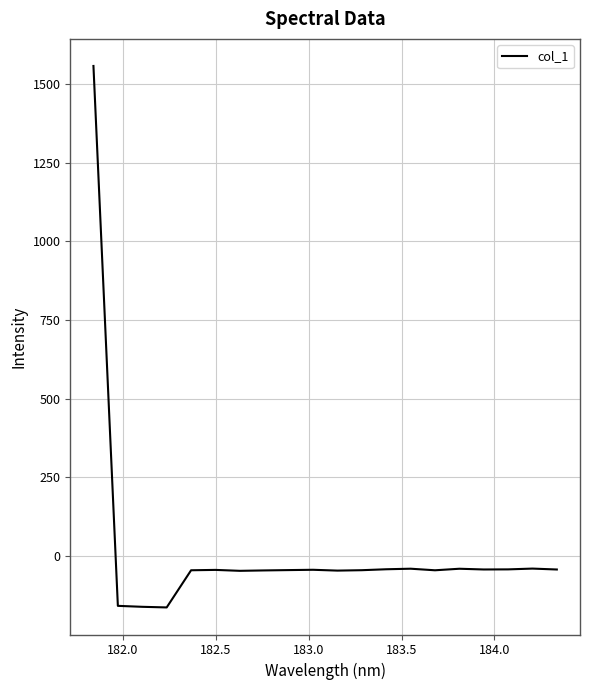

How many values are below -44?

12